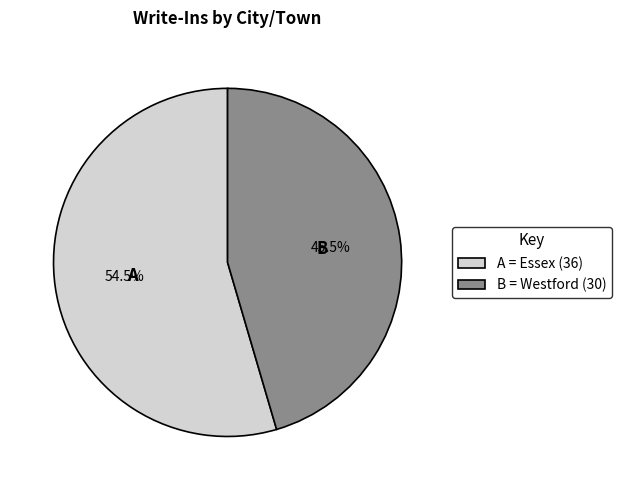

Does A = Essex (36) represent more than half of the total?

Yes